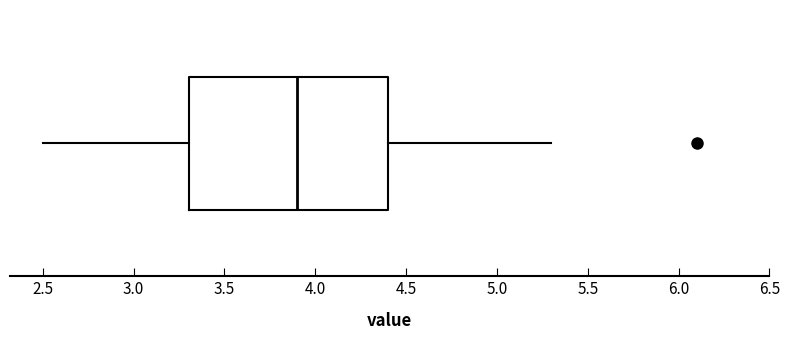

Transcribe this box plot: give where the median line is, the range the box spans, and where the two whiskers end, as read against the x-axis. The values are not printed on the chart, so give them approximately, as read against the axis.

median 3.9, box 3.3 to 4.4, whiskers 2.5 to 5.3